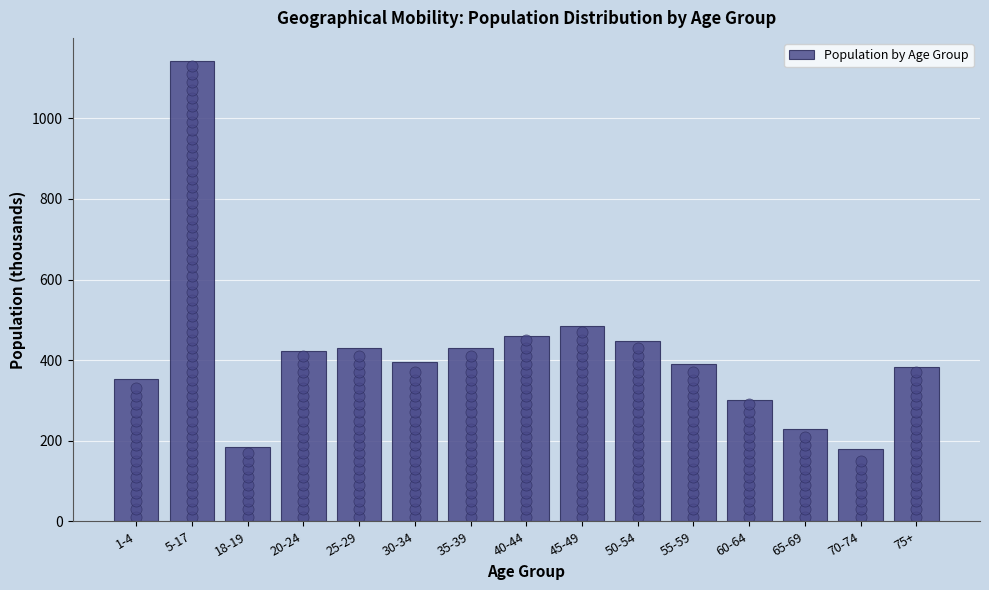

True or false: the data shows 423.6 at 20-24.

True